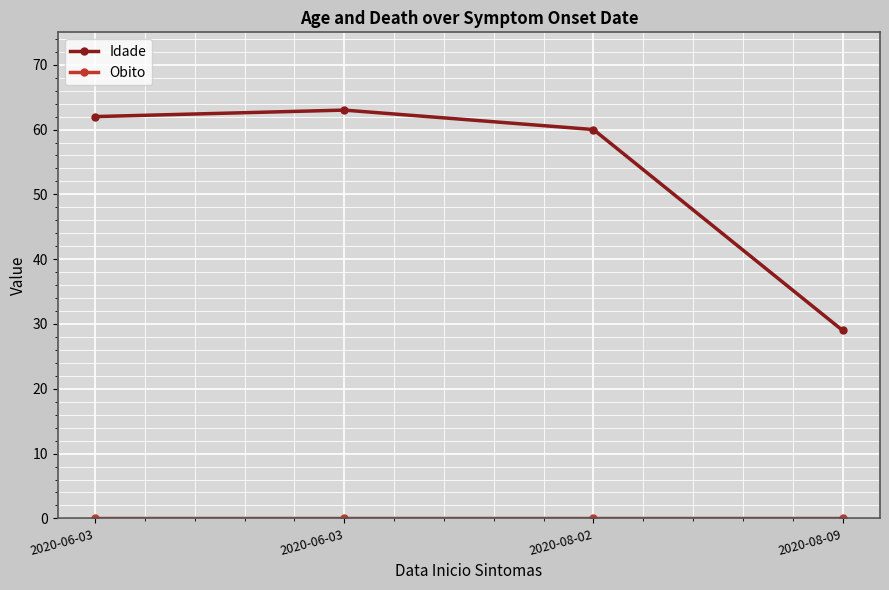

Does the chart have visible grid lines?

Yes